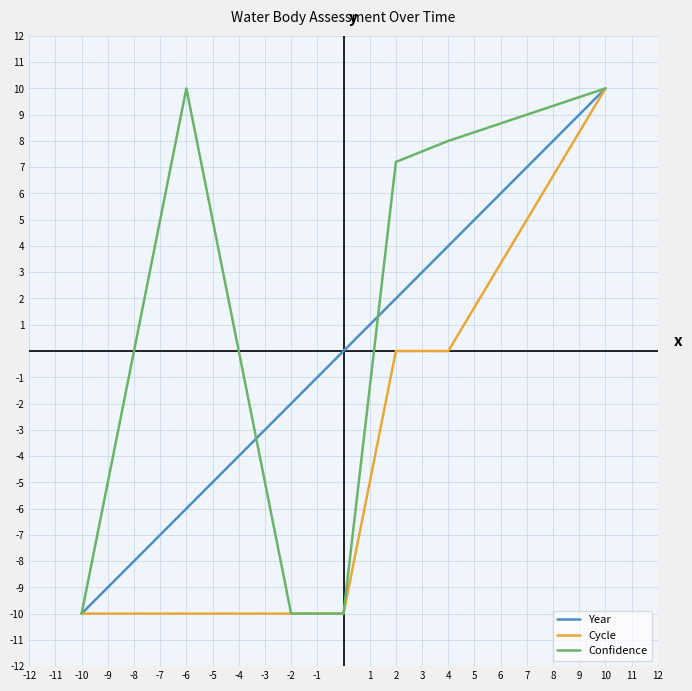

What are all the series names shown in the legend?

Year, Cycle, Confidence